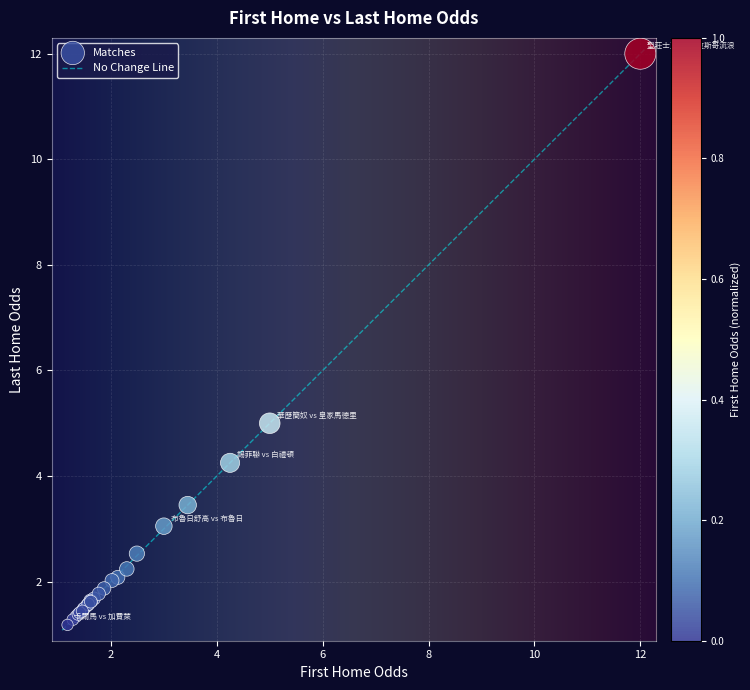

What Y value in the scatter plot is closest to 6?

5.0